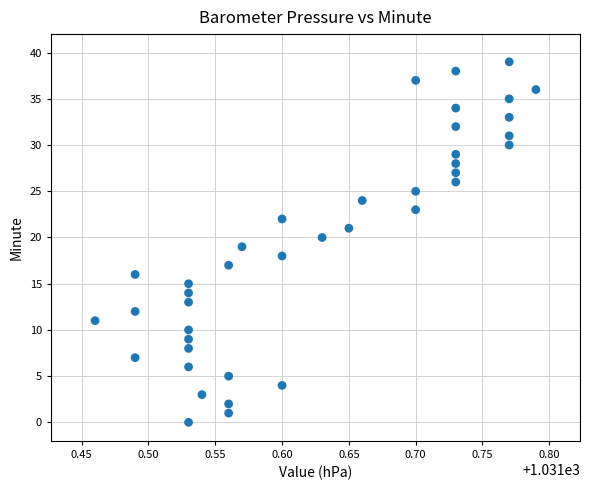

What is the range of Y values (max minus min)?

39